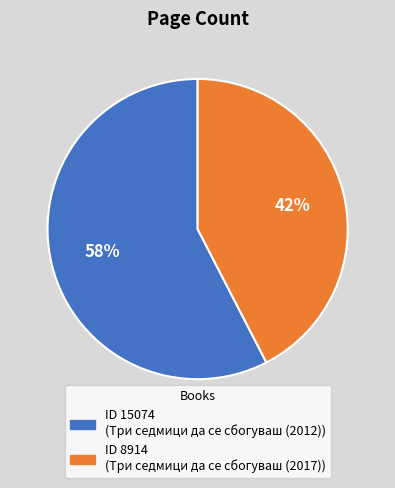

Does any single category account for the majority?

Yes